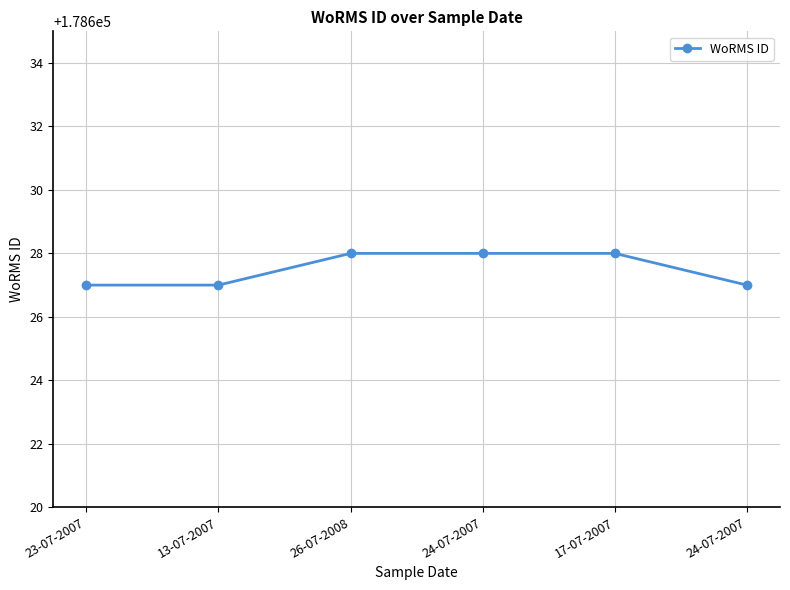

What is the ratio of the value at 17-07-2007 to the value at 24-07-2007?

1.0